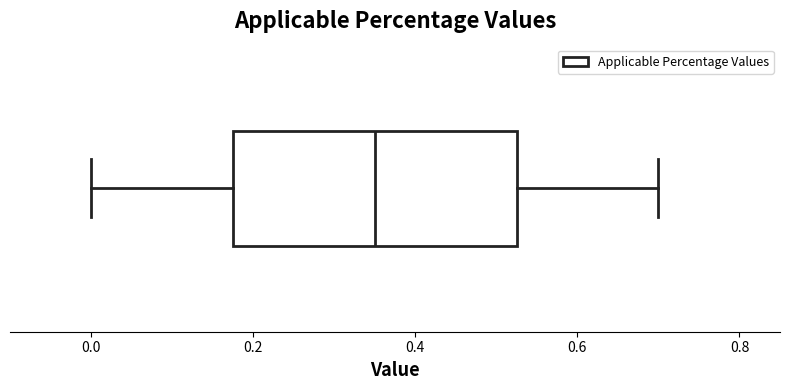

Read this box plot against the x-axis: the position of the median line, the range covered by the box, and the ends of both whiskers. The values are not printed on the chart, so give them approximately, as read against the axis.

median 0.36, box 0.18 to 0.52, whiskers 0.00 to 0.70